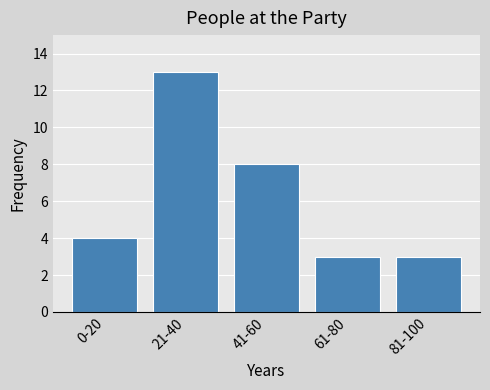

Reading left to right, list all the values displayed in this chart.

4	13	8	3	3